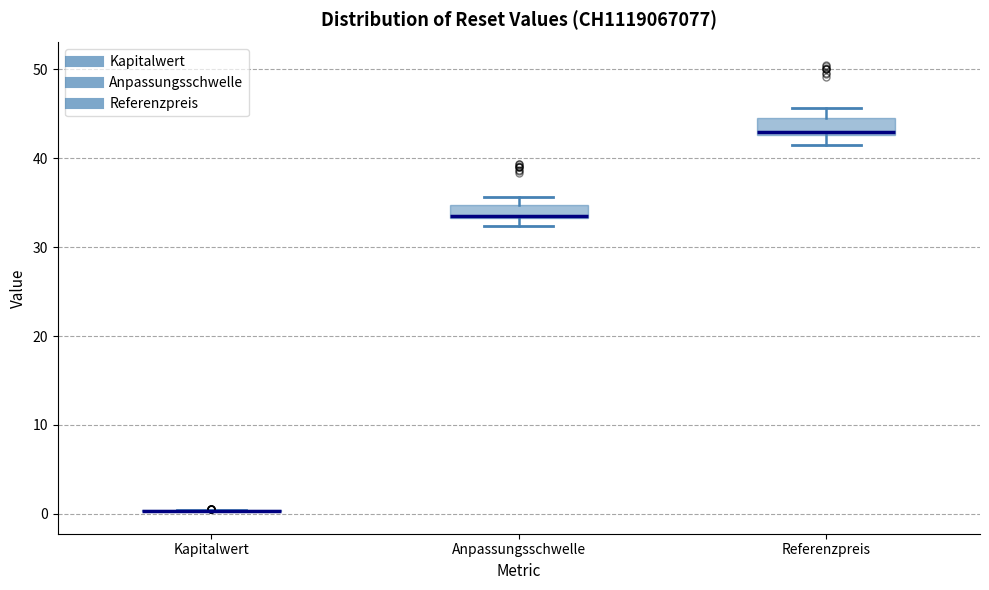

Reading left to right, read every box against the y-axis: the position of its median line, the range the box covers, and the ends of its whiskers. The values are not printed on the chart, so give them approximately, as read against the axis.

Kapitalwert: box collapsed to a line at 0, whiskers 0 to 0
Anpassungsschwelle: median 33 (drawn on the box's lower edge), box 33 to 35, whiskers 32 to 36
Referenzpreis: median 43, box 43 to 45, whiskers 41 to 46